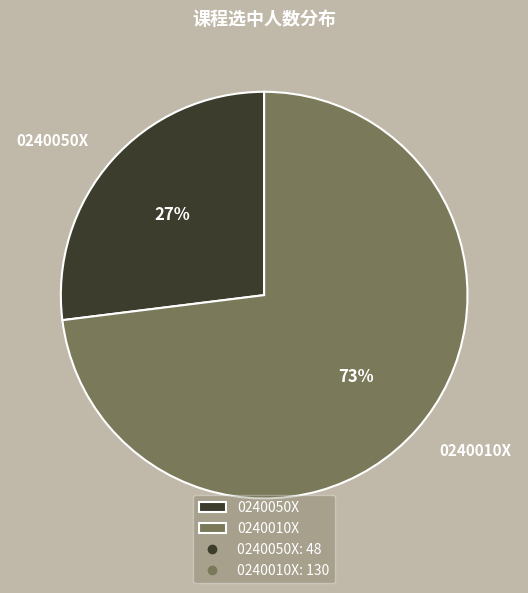

Is it true that 0240010X is 60% of the pie?

False